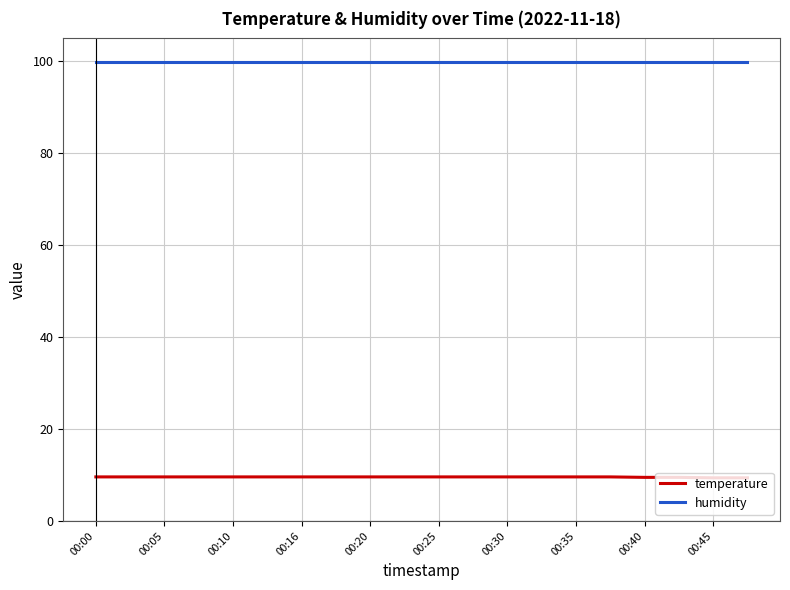

Rank the series by their maximum value, from lowest to highest.

temperature, humidity